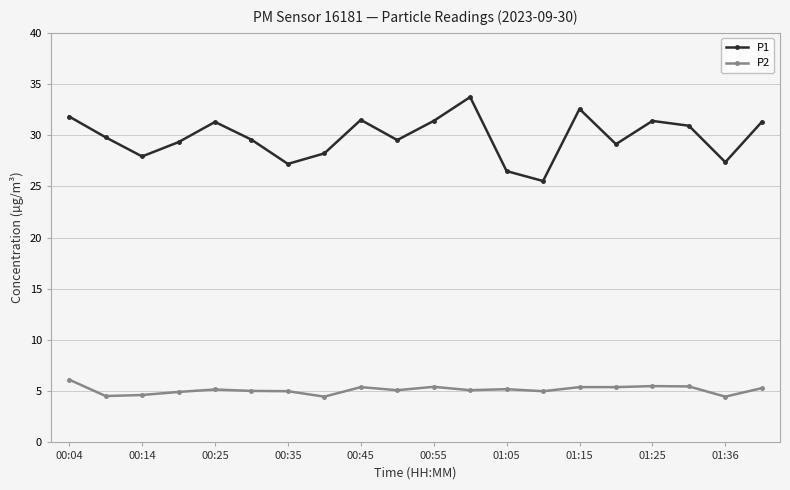

What is the maximum value shown in the chart?

33.7